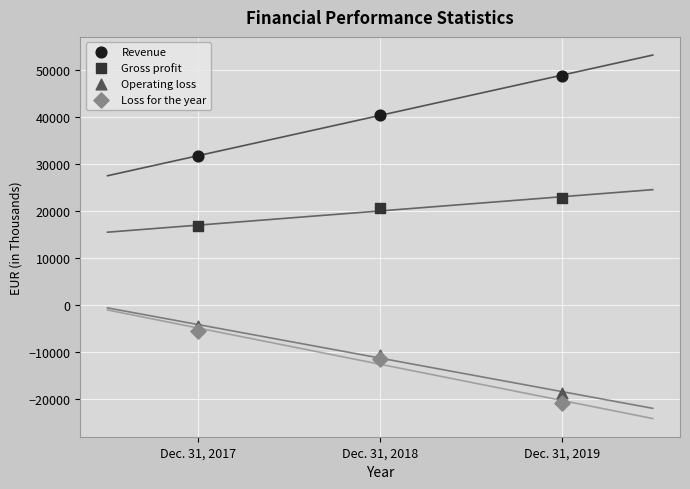

Which series reaches the minimum Y coordinate?

Loss for the year